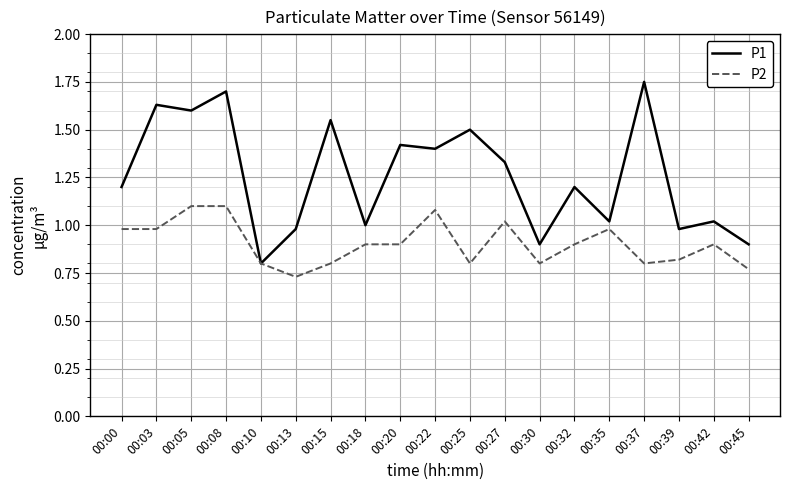

Which series has the largest total across all categories?

P1